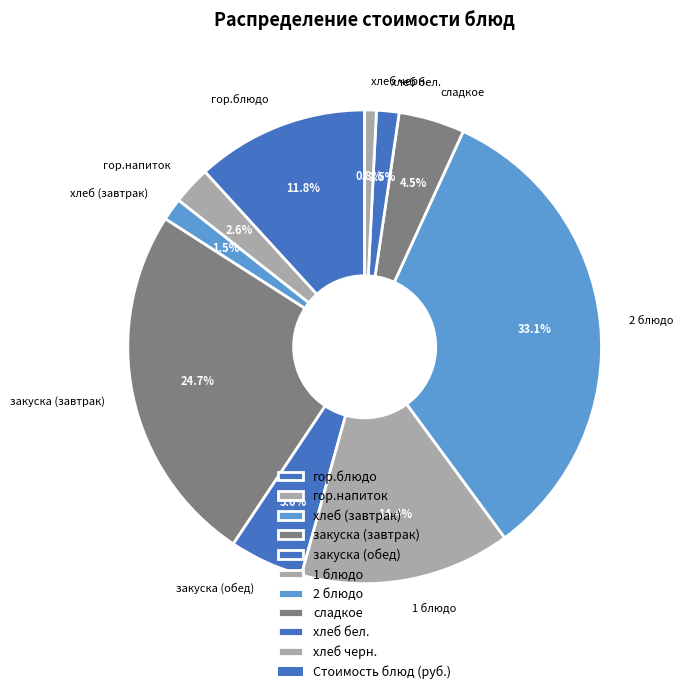

Between хлеб (завтрак) and гор.блюдо, which is larger?

гор.блюдо